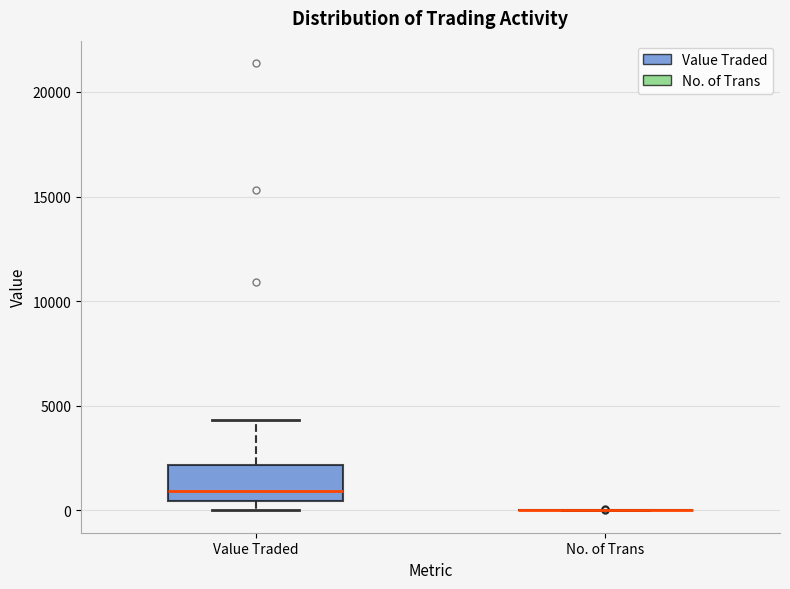

Reading left to right, transcribe this box plot: for each box, give where its median line is, the range the box spans, and where its two whiskers end, as read against the y-axis. The values are not printed on the chart, so give them approximately, as read against the axis.

Value Traded: median 1000, box 500 to 2000, whiskers 0 to 4500
No. of Trans: box collapsed to a line at 0, whiskers 0 to 0